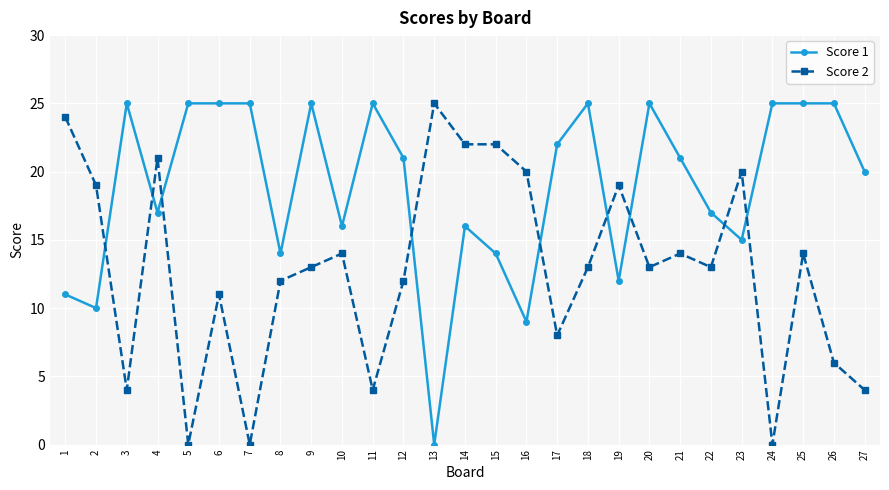

Where is the first local minimum for Score 1?

2